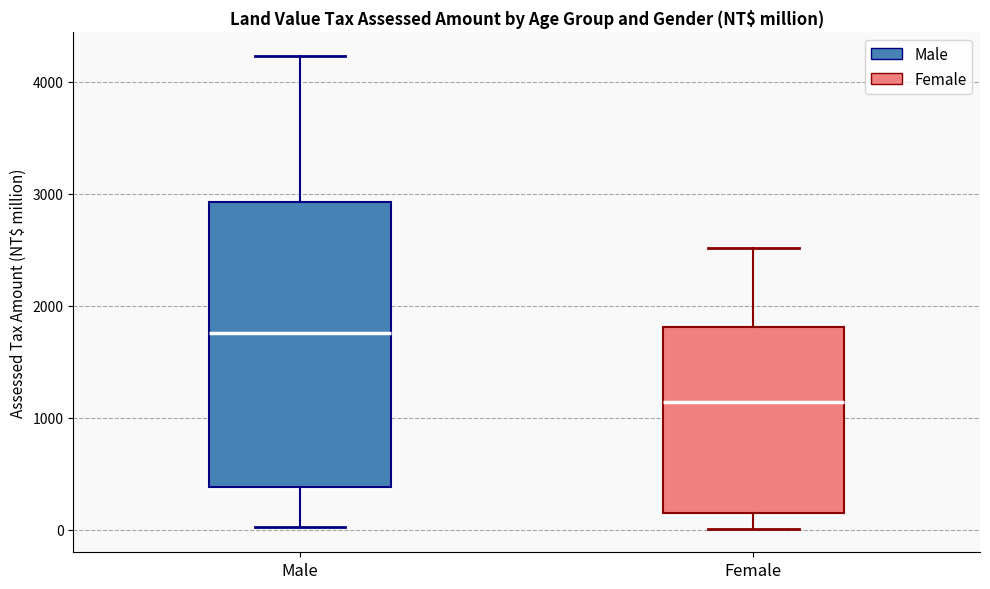

Reading left to right, read every box against the y-axis: the position of its median line, the range the box covers, and the ends of its whiskers. The values are not printed on the chart, so give them approximately, as read against the axis.

Male: median 1800, box 400 to 2900, whiskers 0 to 4200
Female: median 1100, box 100 to 1800, whiskers 0 to 2500